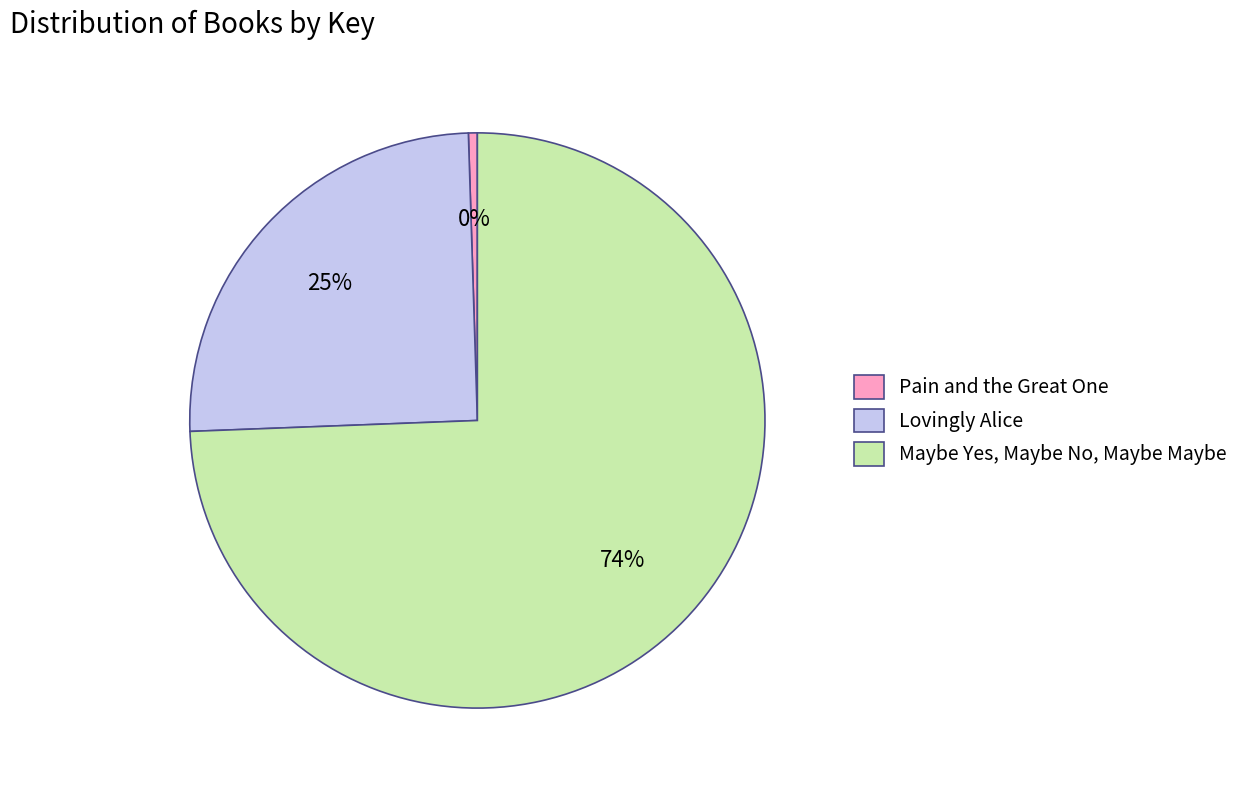

Which has a higher value, Pain and the Great One or Maybe Yes, Maybe No, Maybe Maybe?

Maybe Yes, Maybe No, Maybe Maybe